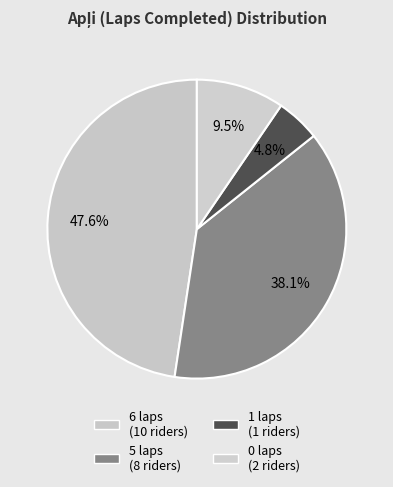

Count the number of slices in the pie.

4